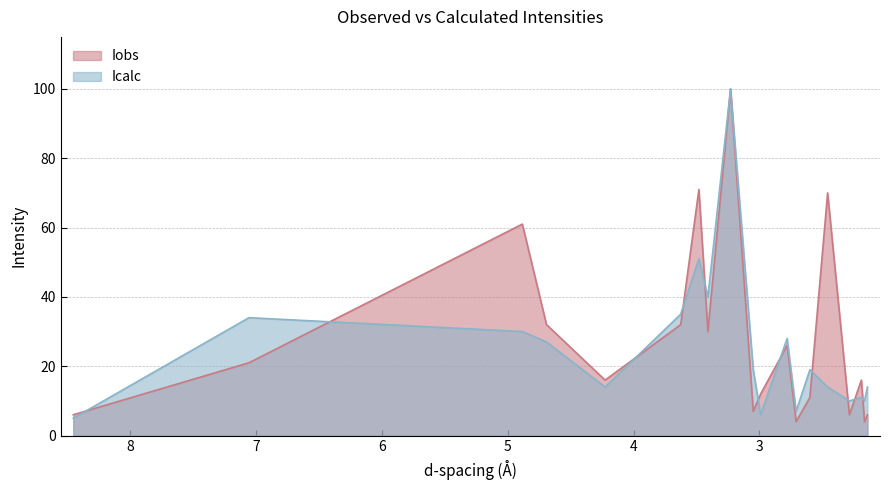

How many intersections are there between Iobs and Icalc?

11